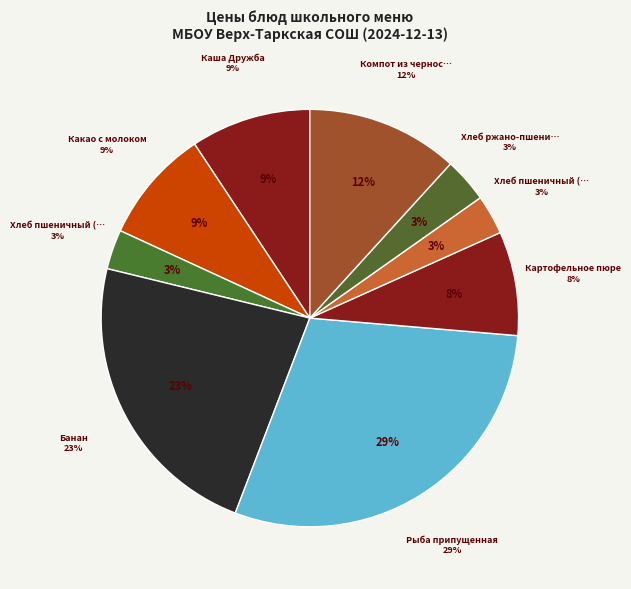

The Каша Дружба slice represents 9% of the pie. True or false?

True